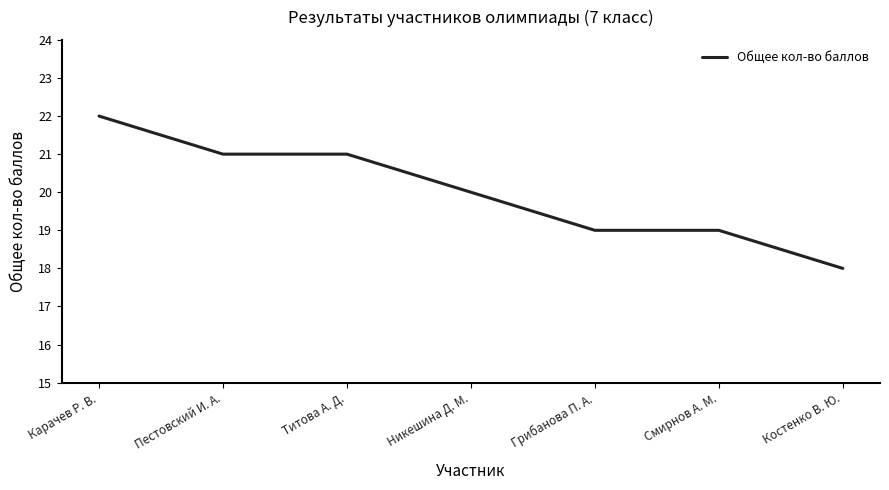

What is the sum of all values?

140